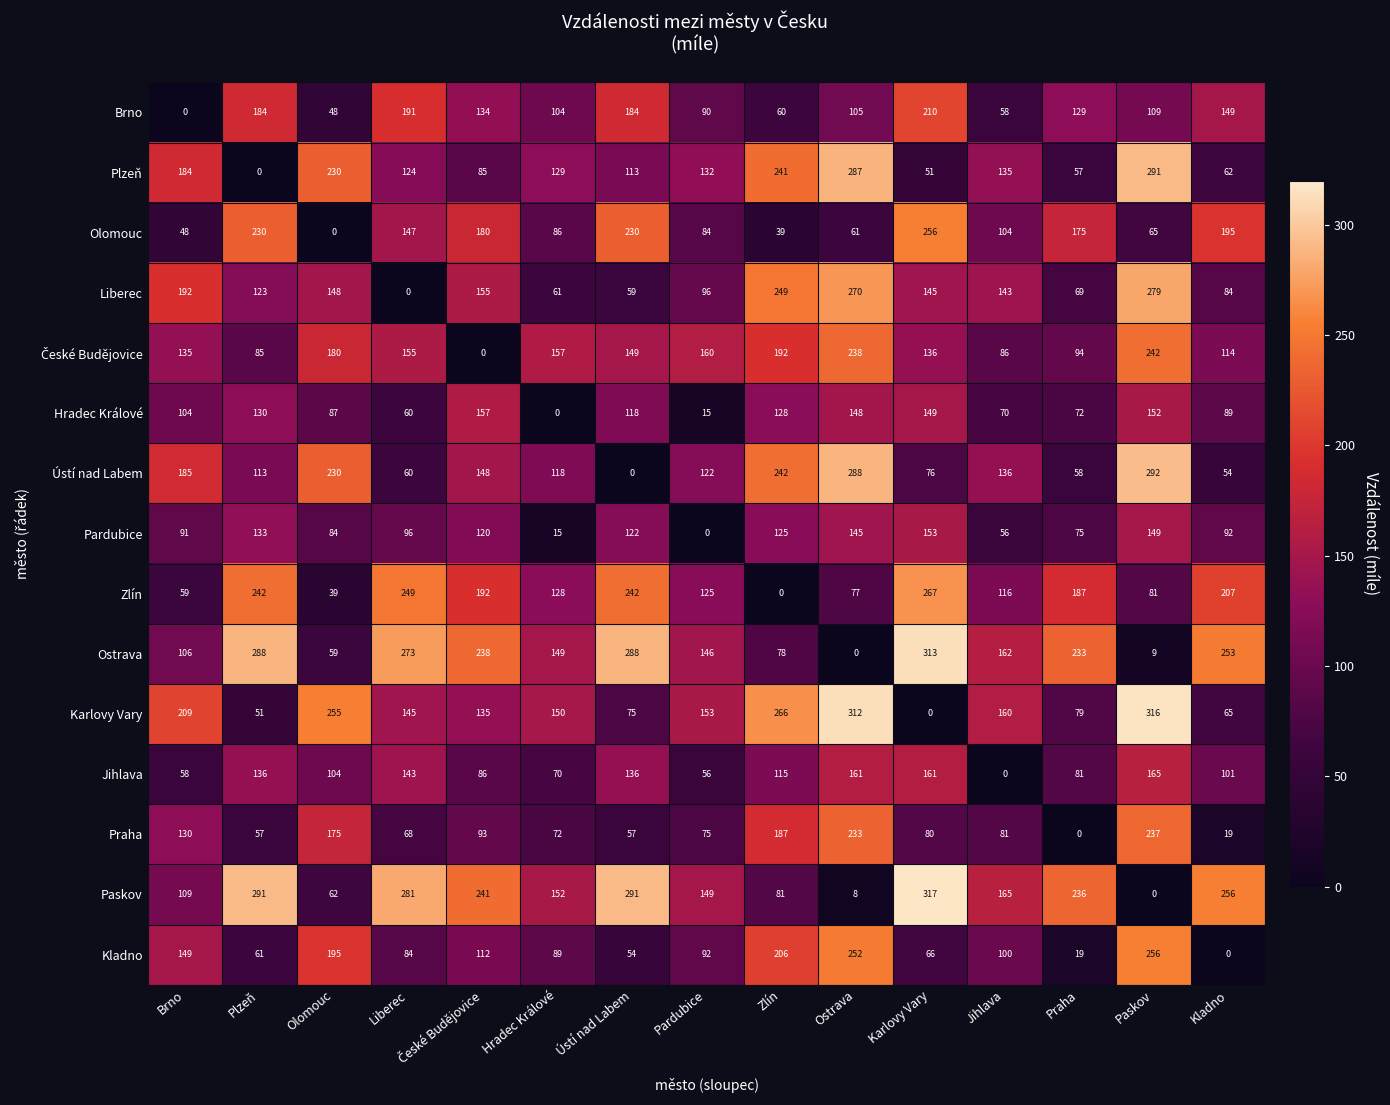

What is the spread (max minus min) of values at Liberec?

281